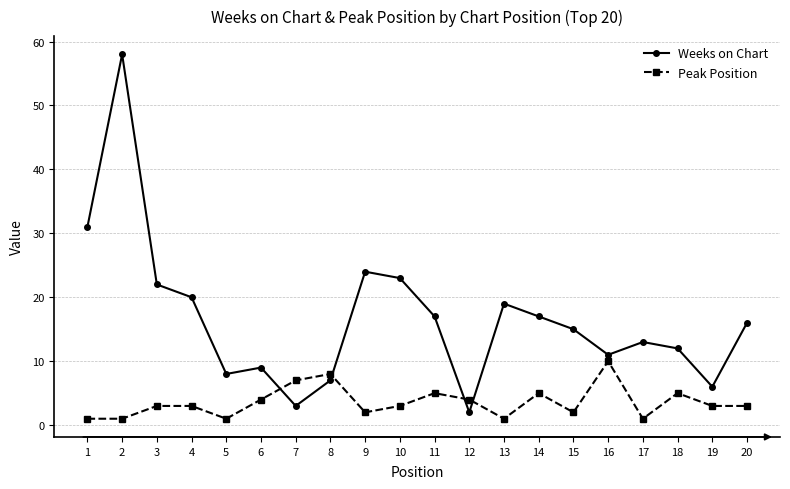

How many data points in Weeks on Chart are less than 16?

10